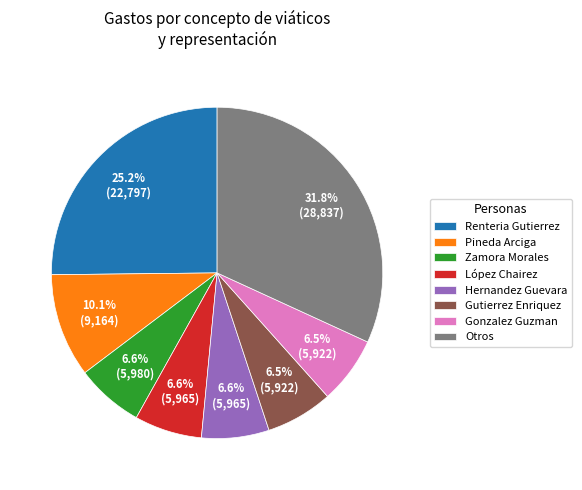

Approximately how many times larger is the value at Renteria Gutierrez compared to López Chairez?

3.8